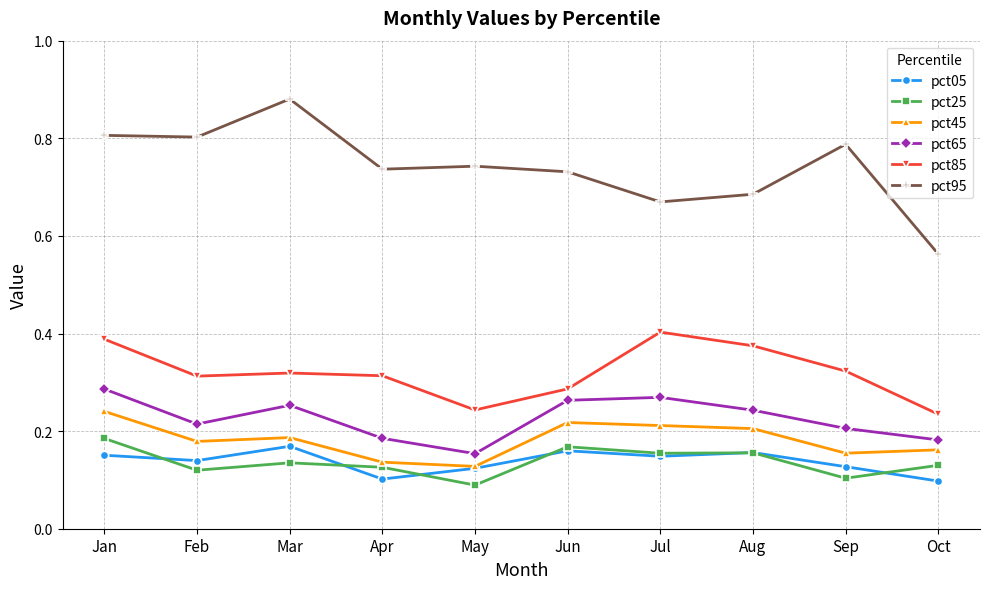

At which label does pct95 reach its minimum?

Oct